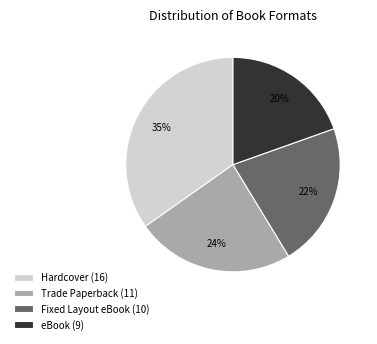

To the nearest percent, what is the difference between the Hardcover (16) and Fixed Layout eBook (10) slice percentages?

13%